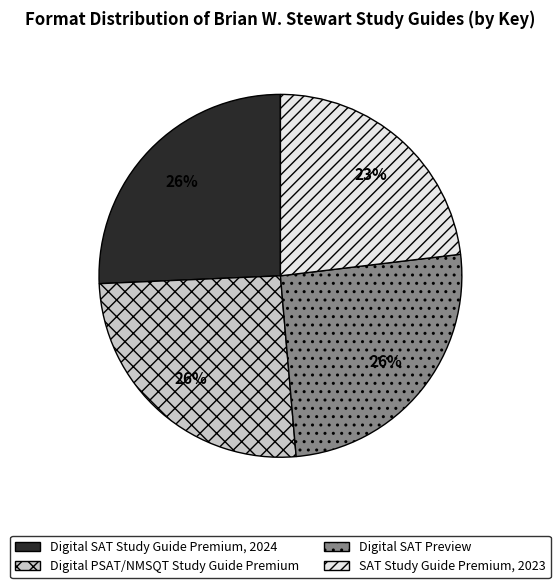

Approximately how many times larger is the value at SAT Study Guide Premium, 2023 compared to Digital SAT Preview?

0.9